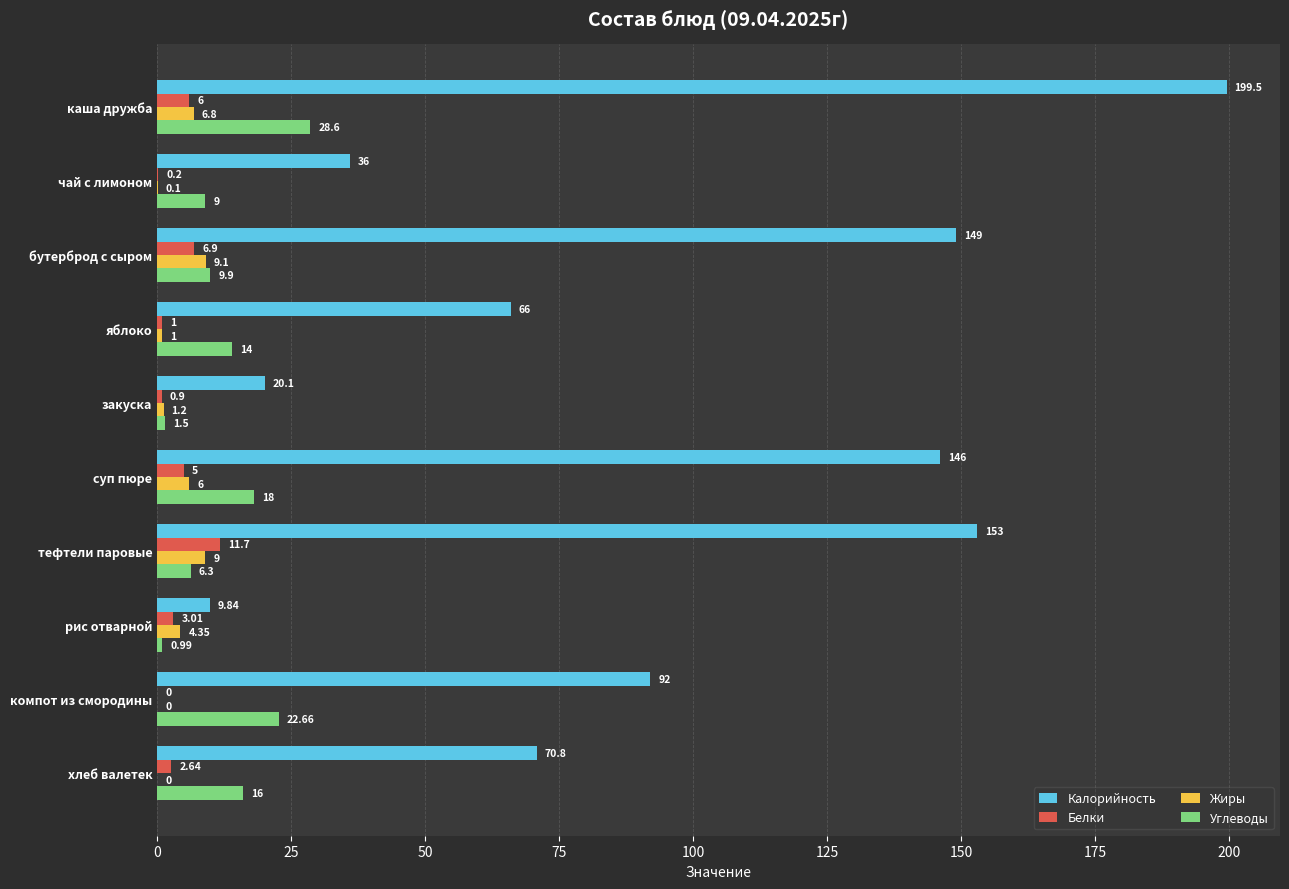

Which series has the largest total across all categories?

Калорийность